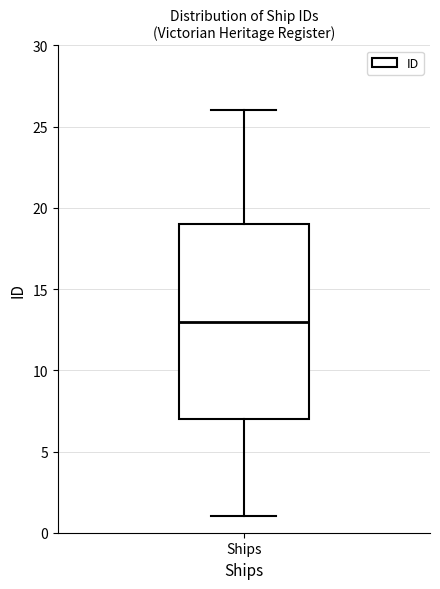

Where does the median line of the box for Ships sit on the y-axis? The values are not printed on the chart, so give them approximately, as read against the axis.

13